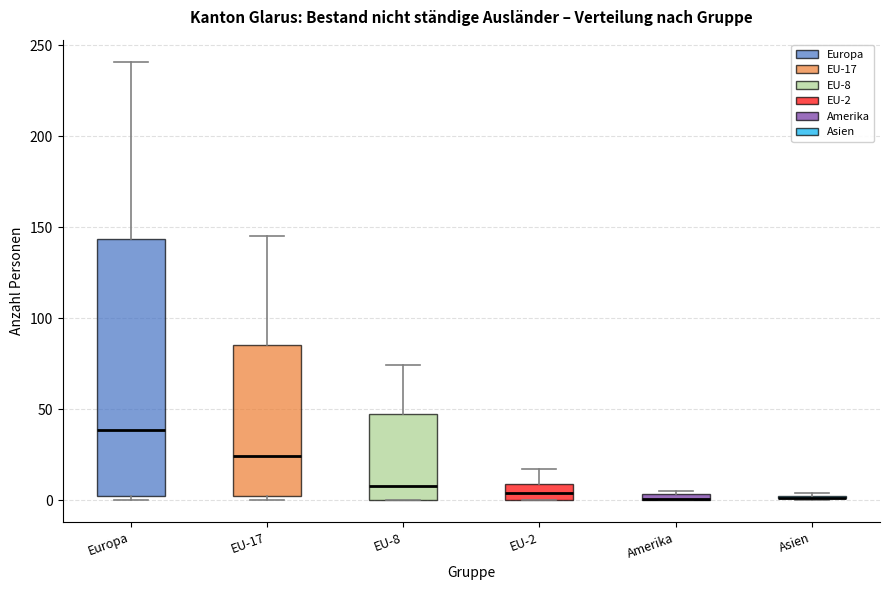

Where is the lower edge of the box for Amerika on the y-axis? The values are not printed on the chart, so give them approximately, as read against the axis.

0